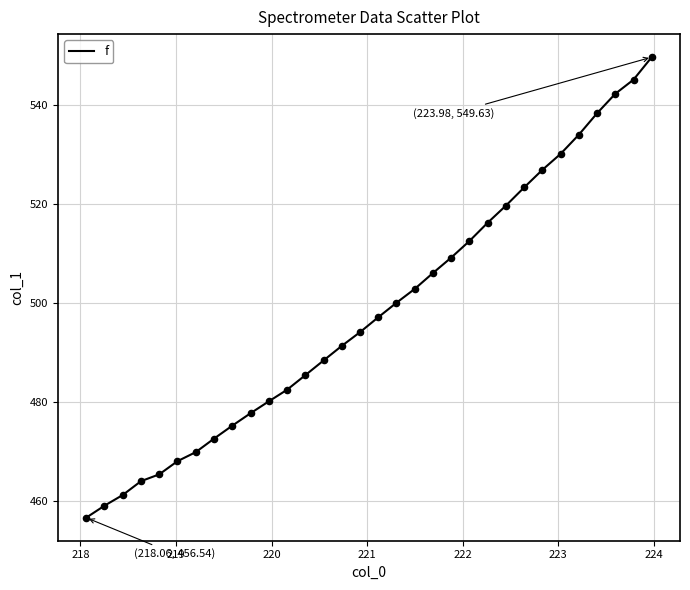

What is the smallest value displayed?

456.5